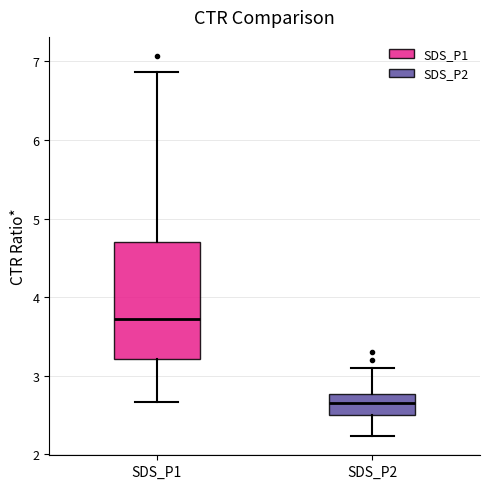

Where does the lower whisker of the box for SDS_P2 end on the y-axis? The values are not printed on the chart, so give them approximately, as read against the axis.

2.2